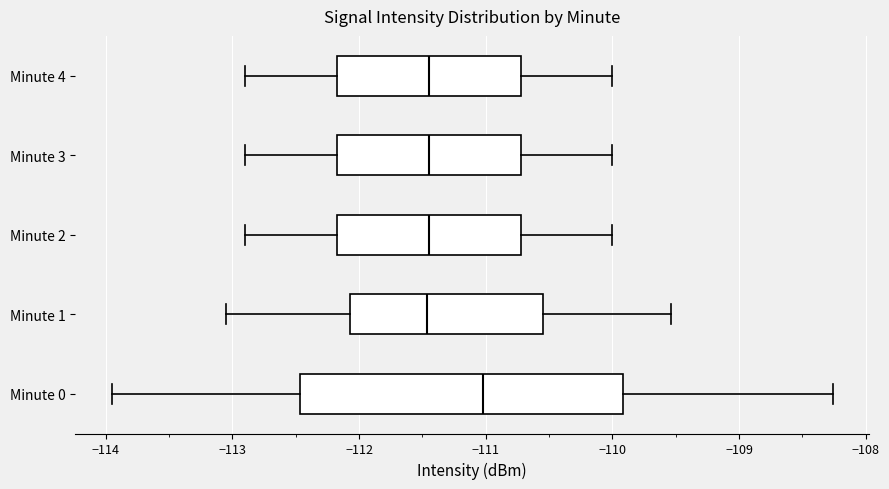

Reading bottom to top, transcribe this box plot: for each box, give where its median line is, the range the box spans, and where its two whiskers end, as read against the x-axis. The values are not printed on the chart, so give them approximately, as read against the axis.

Minute 0: median -111.0, box -112.5 to -109.9, whiskers -114.0 to -108.3
Minute 1: median -111.5, box -112.1 to -110.5, whiskers -113.0 to -109.5
Minute 2: median -111.4, box -112.2 to -110.7, whiskers -112.9 to -110.0
Minute 3: median -111.4, box -112.2 to -110.7, whiskers -112.9 to -110.0
Minute 4: median -111.4, box -112.2 to -110.7, whiskers -112.9 to -110.0